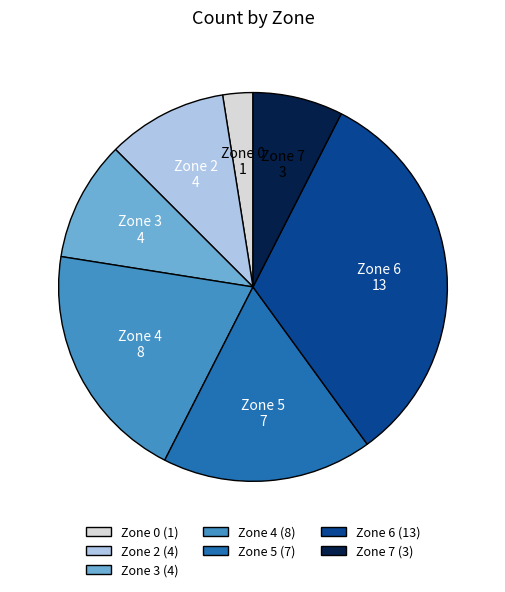

Is the sum of Zone 2 (4) and Zone 3 (4) greater than half?

No